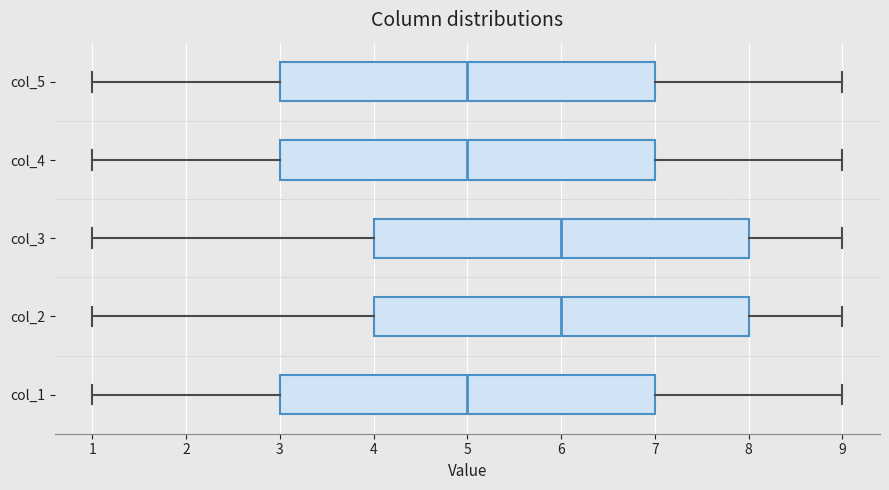

Reading bottom to top, transcribe this box plot: for each box, give where its median line is, the range the box spans, and where its two whiskers end, as read against the x-axis. The values are not printed on the chart, so give them approximately, as read against the axis.

col_1: median 5, box 3 to 7, whiskers 1 to 9
col_2: median 6, box 4 to 8, whiskers 1 to 9
col_3: median 6, box 4 to 8, whiskers 1 to 9
col_4: median 5, box 3 to 7, whiskers 1 to 9
col_5: median 5, box 3 to 7, whiskers 1 to 9